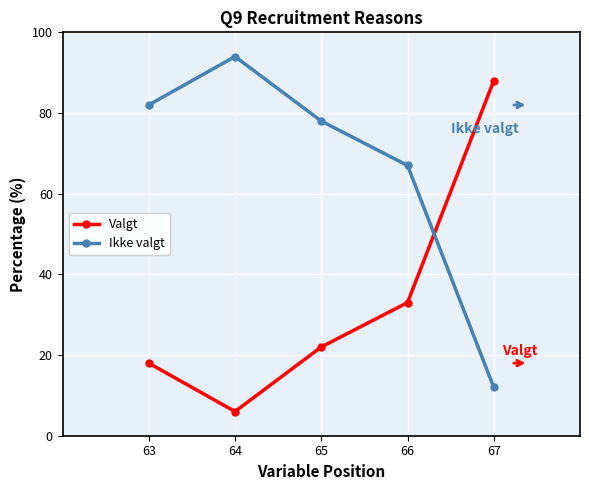

The Valgt series shows 10 at 64. True or false?

False